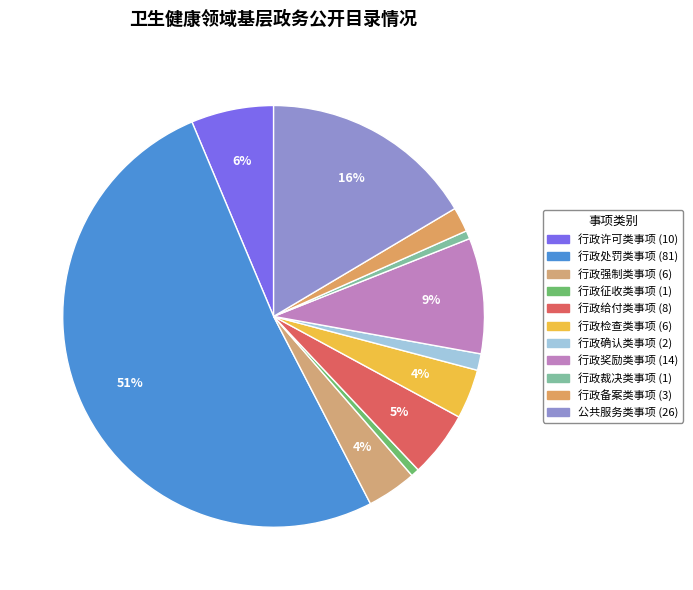

To the nearest percent, what is the average slice percentage?

9%